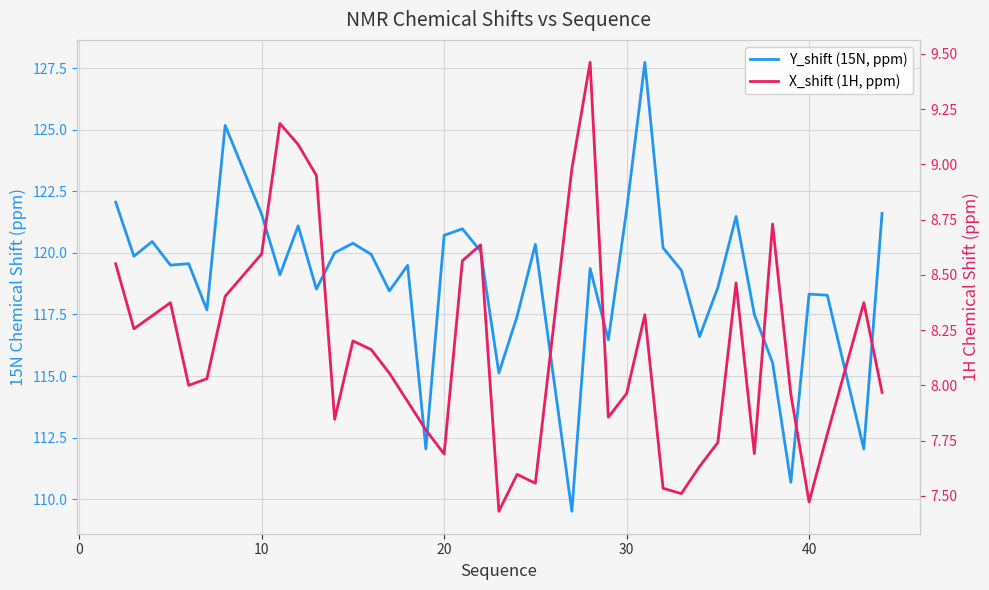

Reading left to right, transcribe all the data shown in this chart.

Y_shift (15N, ppm): 122.1	119.9	120.5	119.5	119.6	117.7	125.2	121.6	119.1	121.1	118.5	120.0	120.4	119.9	118.5	119.5	112.0	120.7	121.0	120.1	115.1	117.4	120.3	109.5	119.4	116.5	121.7	127.7	120.2	119.3	116.6	118.6	121.5	117.5	115.5	110.7	118.3	118.3	112.0	121.6
X_shift (1H, ppm): 8.6	8.3	8.3	8.4	8.0	8.0	8.4	8.6	9.2	9.1	8.9	7.8	8.2	8.2	8.1	7.9	7.8	7.7	8.6	8.6	7.4	7.6	7.6	9.0	9.5	7.9	8.0	8.3	7.5	7.5	7.6	7.7	8.5	7.7	8.7	8.0	7.5	7.8	8.4	8.0